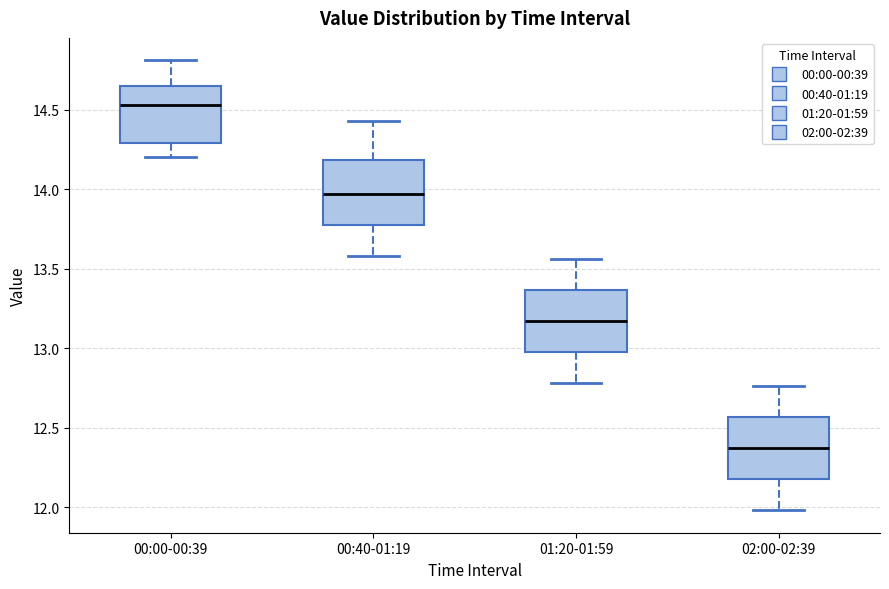

Reading left to right, read every box against the y-axis: the position of its median line, the range the box covers, and the ends of its whiskers. The values are not printed on the chart, so give them approximately, as read against the axis.

00:00-00:39: median 14.55, box 14.30 to 14.65, whiskers 14.20 to 14.80
00:40-01:19: median 13.95, box 13.80 to 14.20, whiskers 13.60 to 14.45
01:20-01:59: median 13.15, box 13.00 to 13.35, whiskers 12.80 to 13.55
02:00-02:39: median 12.35, box 12.20 to 12.55, whiskers 12.00 to 12.75